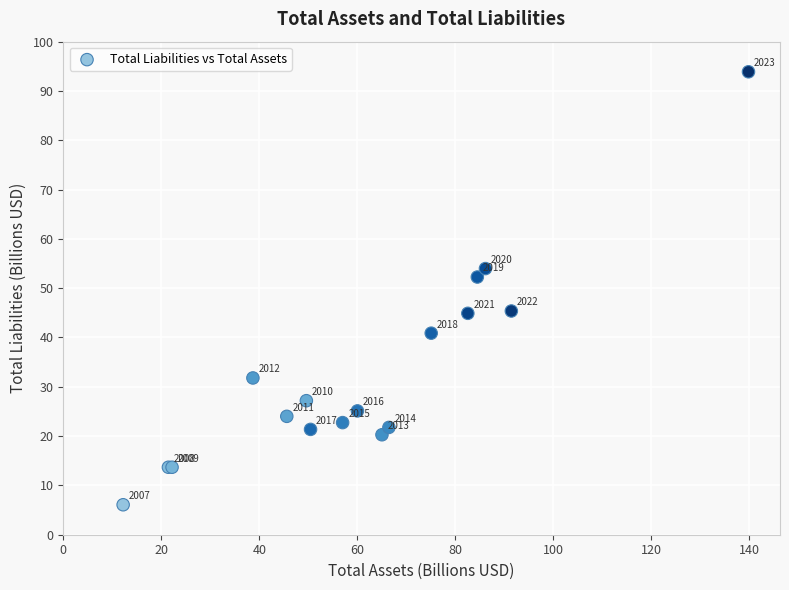

What Y value in the scatter plot is closest to 49?

52.3